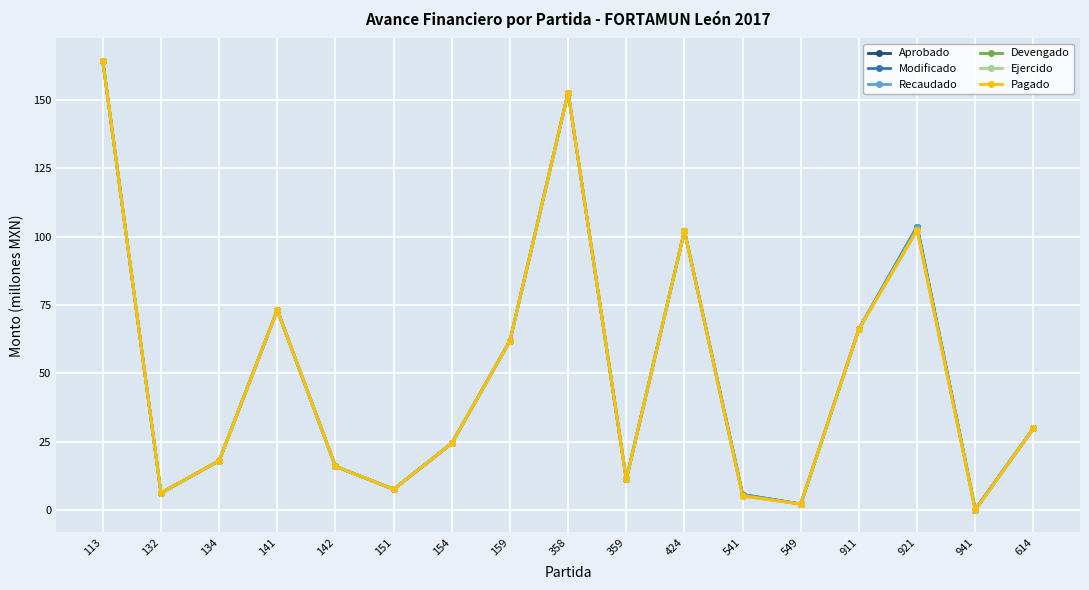

What is the sum of all Modificado values?

846.1